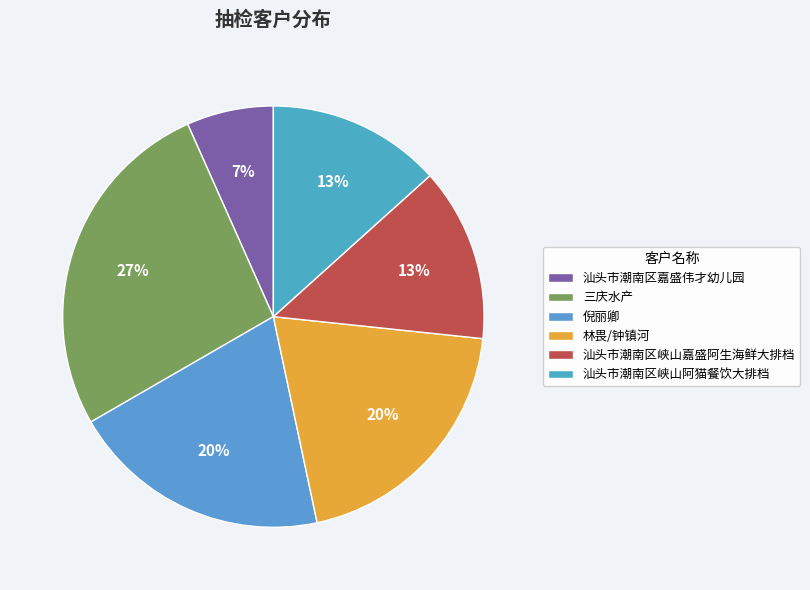

Rank the categories by value from lowest to highest.

汕头市潮南区嘉盛伟才幼儿园, 汕头市潮南区峡山嘉盛阿生海鲜大排档, 汕头市潮南区峡山阿猫餐饮大排档, 倪丽卿, 林畏/钟镇河, 三庆水产